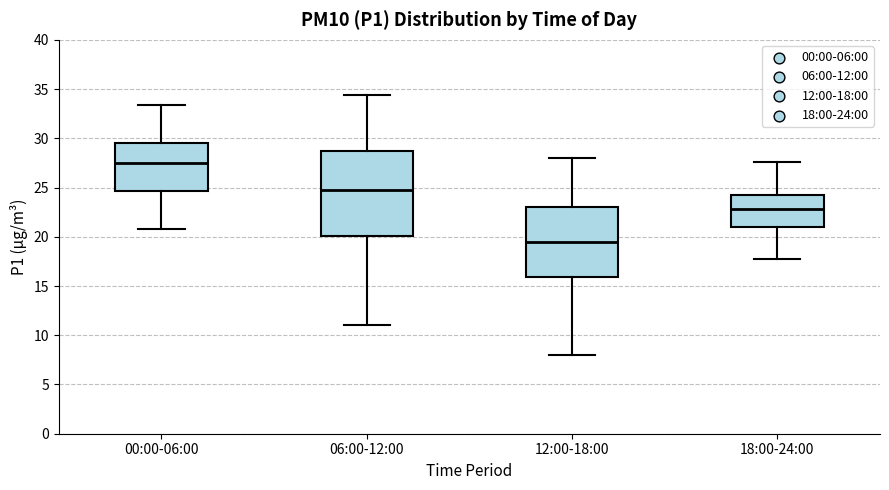

Where does the median line of the box for 12:00-18:00 sit on the y-axis? The values are not printed on the chart, so give them approximately, as read against the axis.

19.5